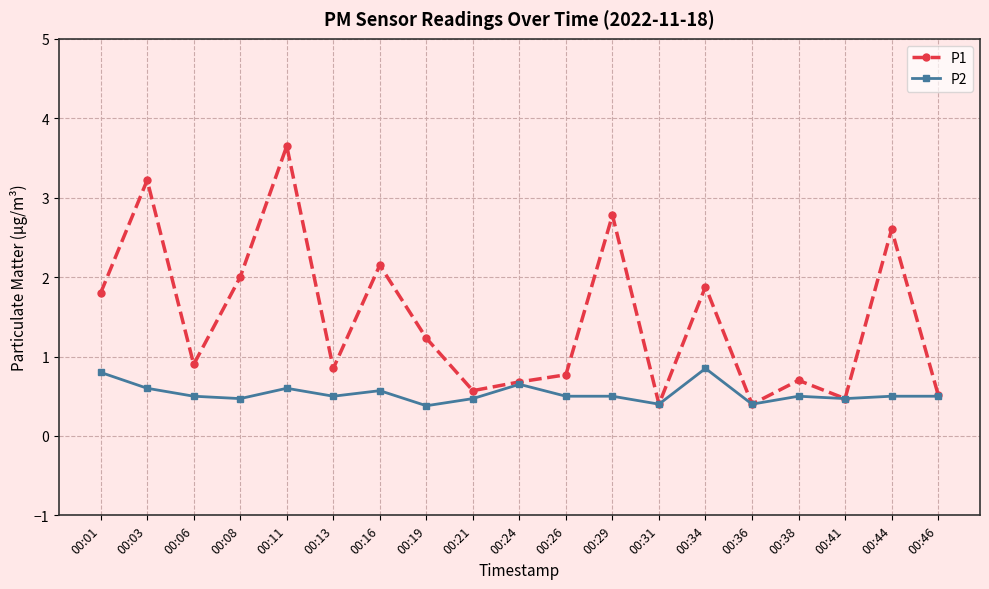

What is the minimum value for P1?

0.4